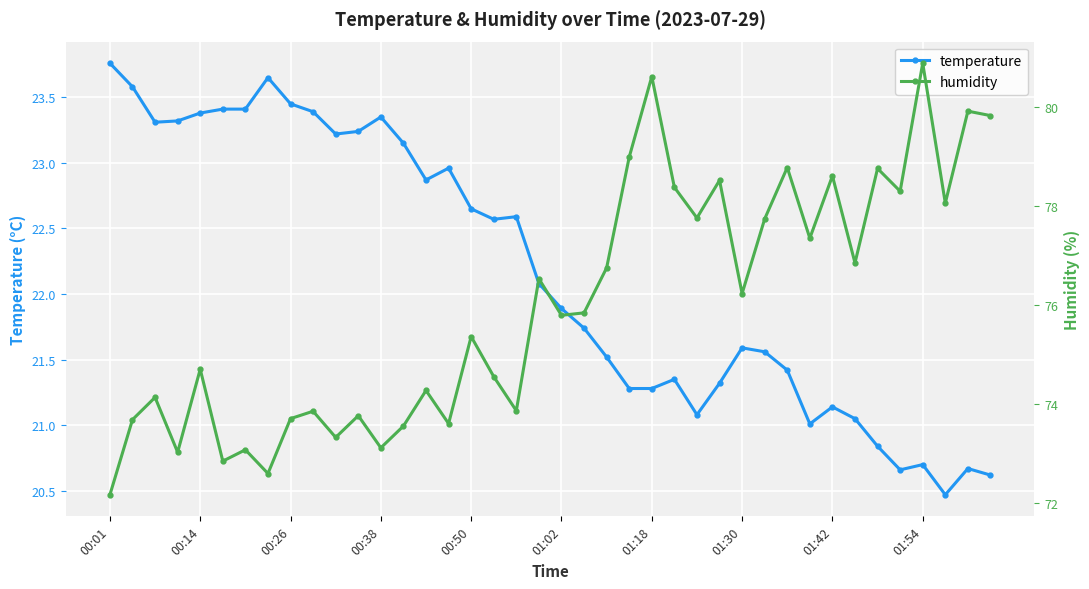

Reading left to right, what are all the values shown in this chart?

temperature: 23.8	23.6	23.3	23.3	23.4	23.4	23.4	23.6	23.4	23.4	23.2	23.2	23.4	23.1	22.9	23.0	22.6	22.6	22.6	22.1	21.9	21.7	21.5	21.3	21.3	21.4	21.1	21.3	21.6	21.6	21.4	21.0	21.1	21.1	20.8	20.7	20.7	20.5	20.7	20.6
humidity: 72.2	73.7	74.1	73.0	74.7	72.8	73.1	72.6	73.7	73.8	73.3	73.8	73.1	73.5	74.3	73.6	75.4	74.5	73.9	76.5	75.8	75.8	76.8	79.0	80.6	78.4	77.8	78.5	76.2	77.7	78.8	77.3	78.6	76.8	78.8	78.3	80.9	78.1	79.9	79.8